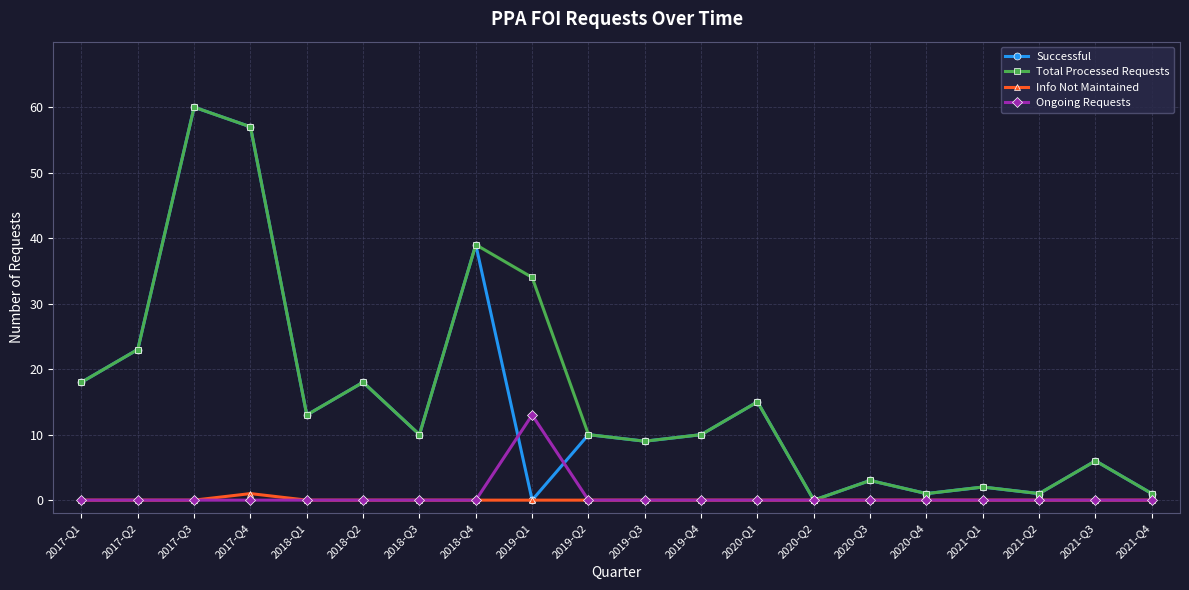

Which category has the highest value across all series?

2017-Q3